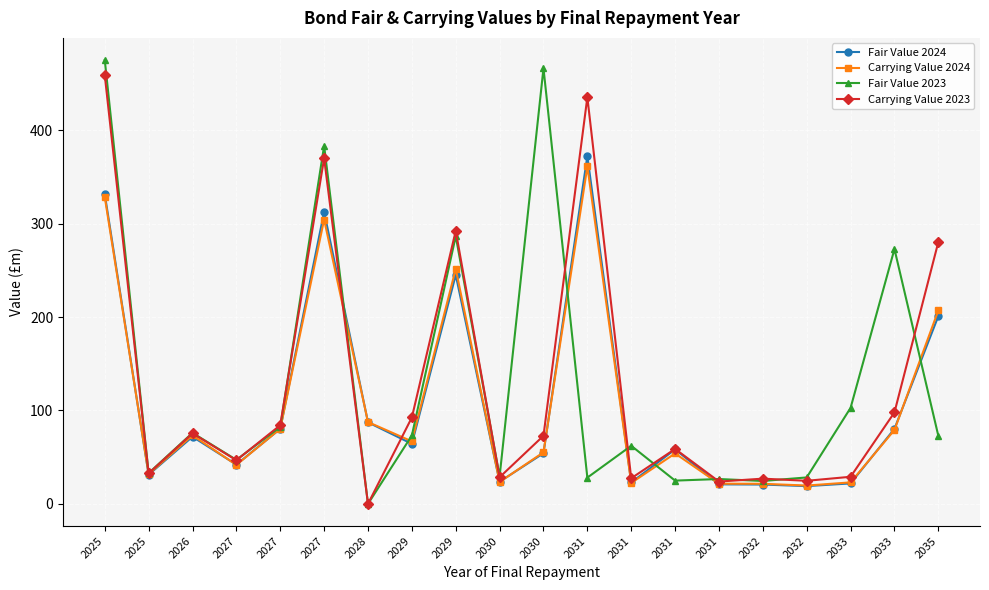

Where does the Carrying Value 2024 series first go above 66?

2025